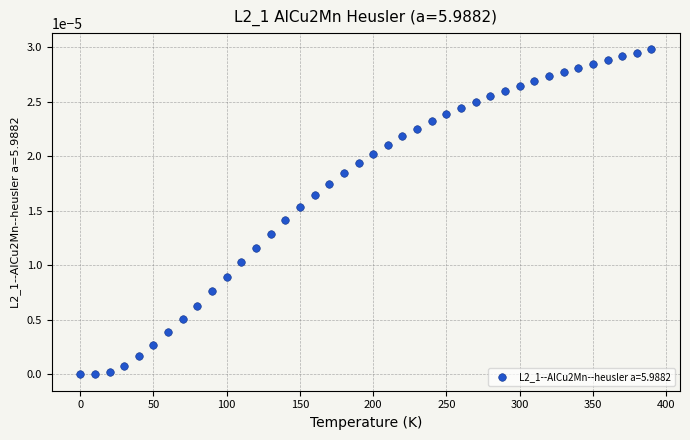

How many data points are displayed?

40